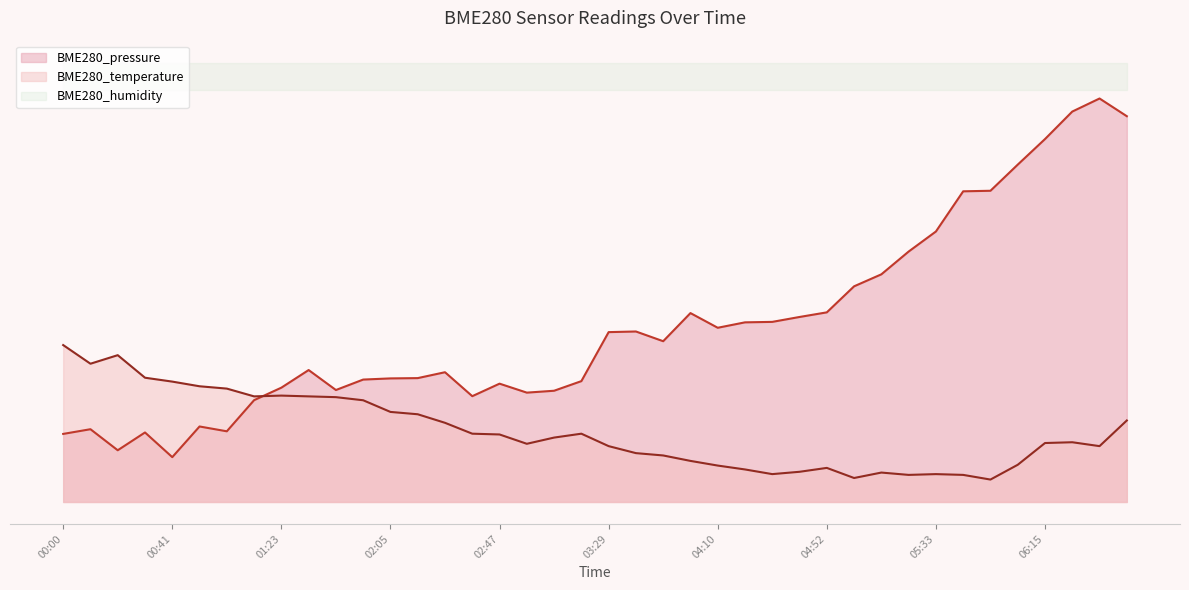

The BME280_temperature series shows 43.8 at 00:41. True or false?

False